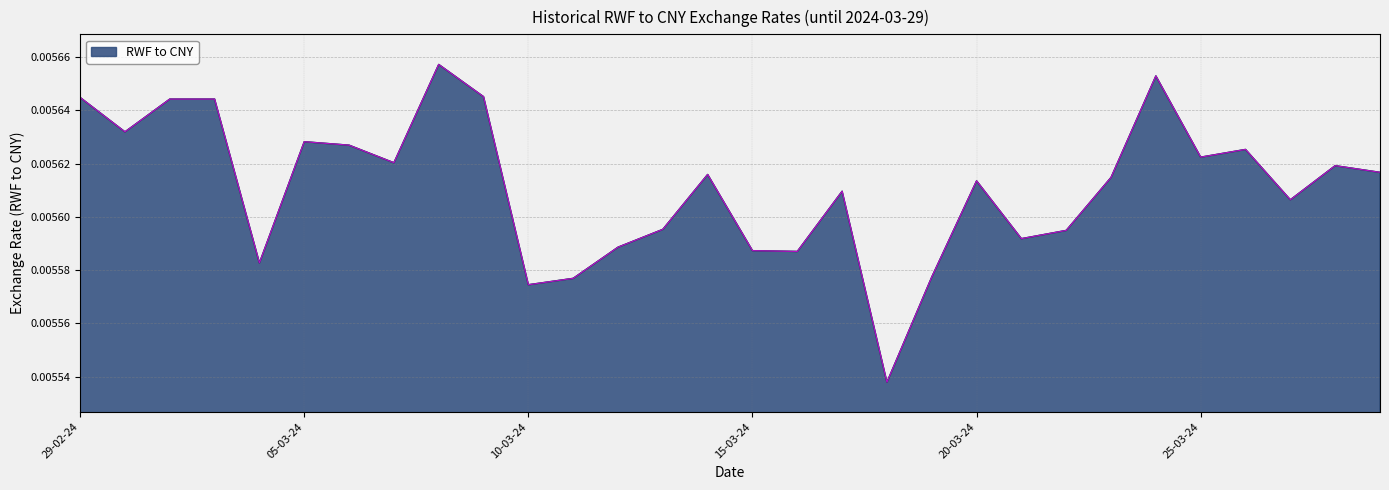

True or false: the data has more than 1 interior local peaks.

True